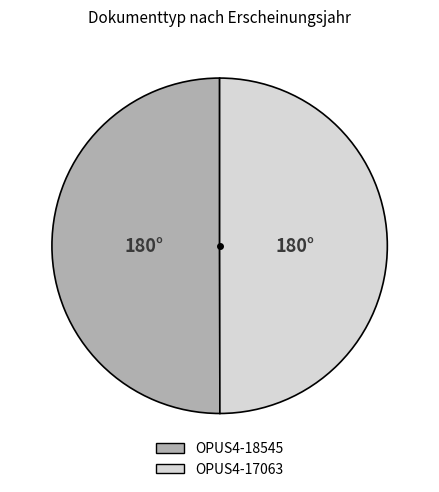

How many segments does this pie chart have?

2